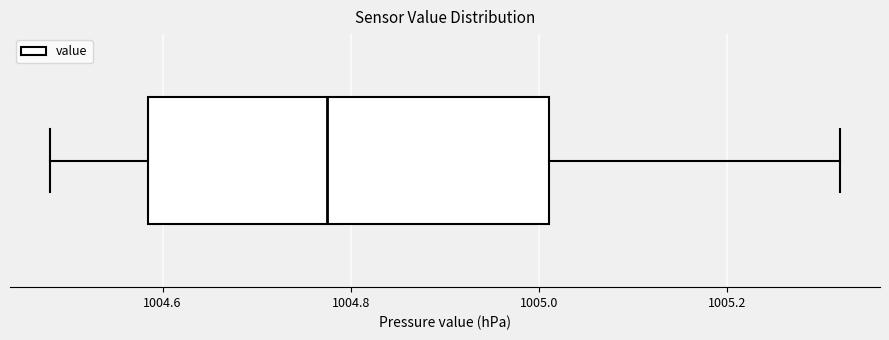

Transcribe this box plot: give where the median line is, the range the box spans, and where the two whiskers end, as read against the x-axis. The values are not printed on the chart, so give them approximately, as read against the axis.

median 1004.78, box 1004.58 to 1005.02, whiskers 1004.48 to 1005.32